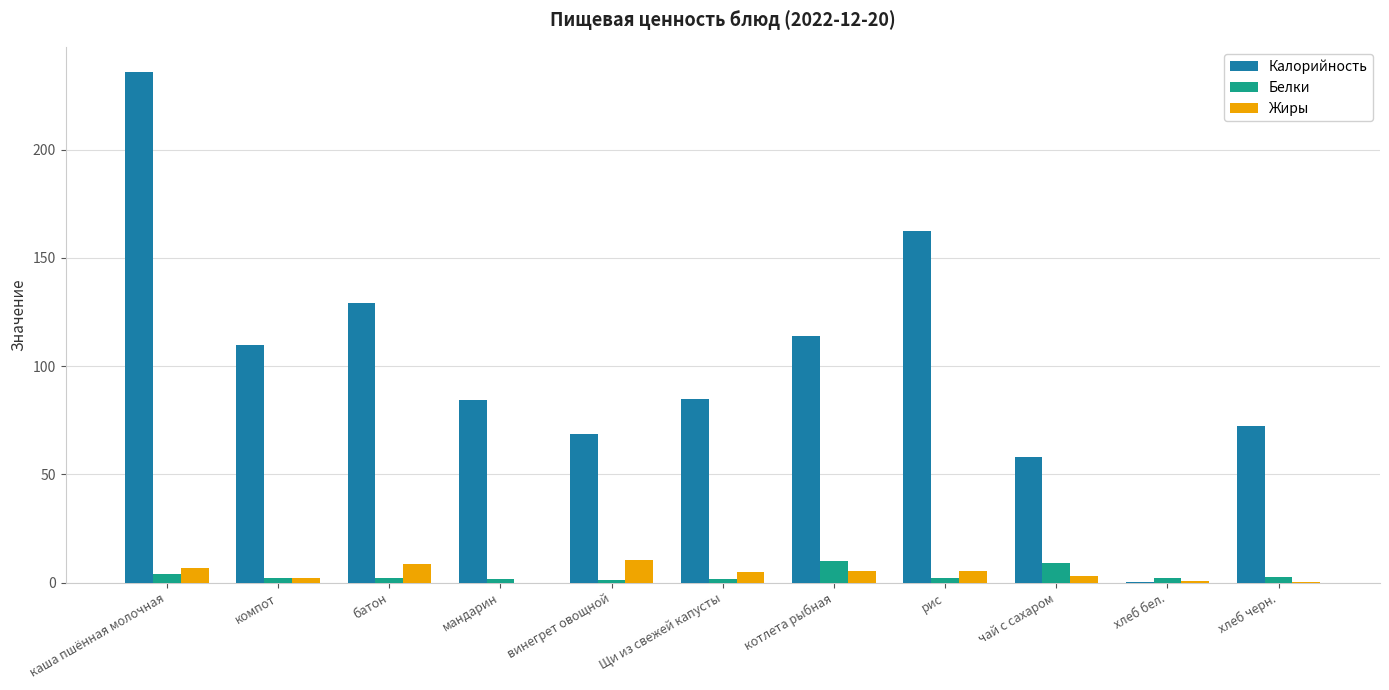

Which series has the largest total across all categories?

Калорийность